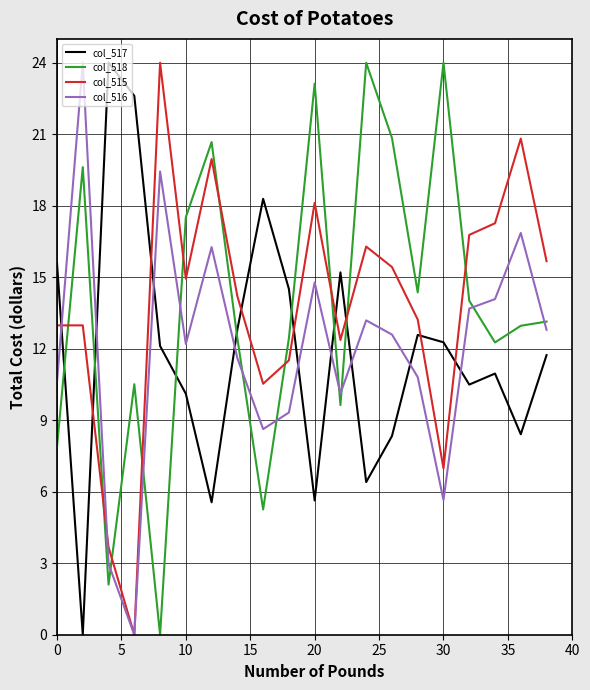

What is the maximum value for col_516?

24.0